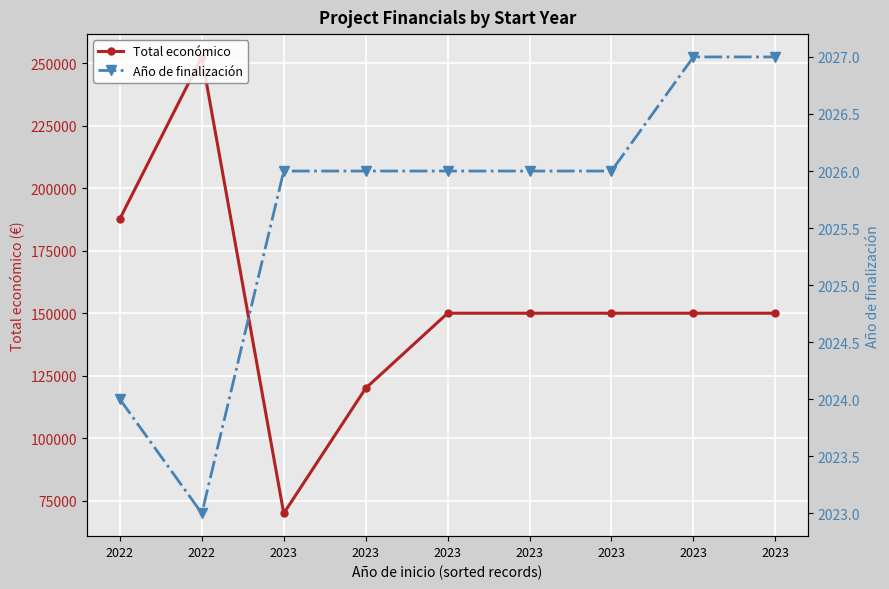

What is the difference between the maximum and second lowest values in the Total económico series?

132457